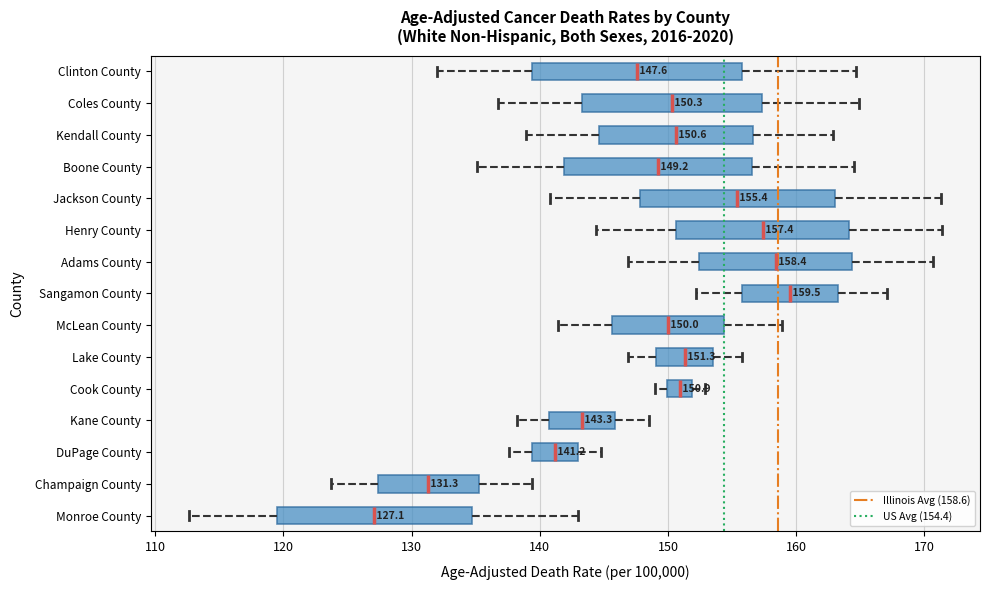

Comparing the boxes themselves (not the whiskers), which one is the widest?

Clinton County